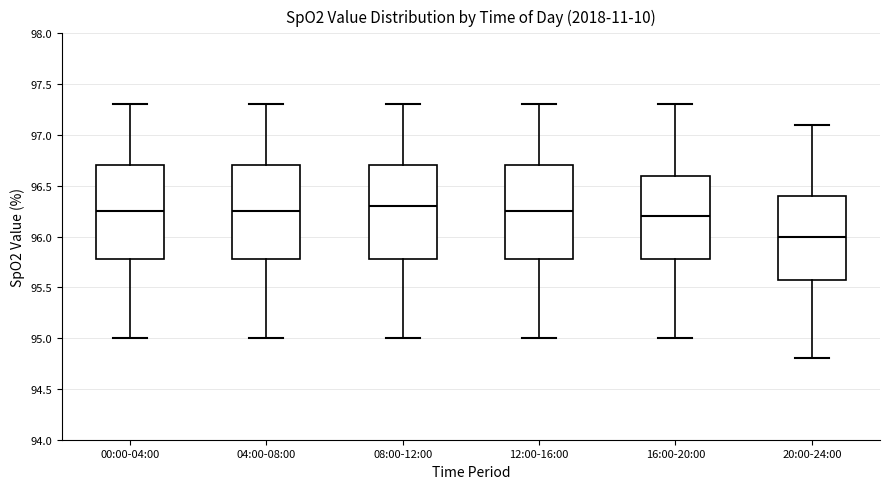

Reading left to right, transcribe this box plot: for each box, give where its median line is, the range the box spans, and where its two whiskers end, as read against the y-axis. The values are not printed on the chart, so give them approximately, as read against the axis.

00:00-04:00: median 96.25, box 95.80 to 96.70, whiskers 95.00 to 97.30
04:00-08:00: median 96.25, box 95.80 to 96.70, whiskers 95.00 to 97.30
08:00-12:00: median 96.30, box 95.80 to 96.70, whiskers 95.00 to 97.30
12:00-16:00: median 96.25, box 95.80 to 96.70, whiskers 95.00 to 97.30
16:00-20:00: median 96.20, box 95.80 to 96.60, whiskers 95.00 to 97.30
20:00-24:00: median 96.00, box 95.60 to 96.40, whiskers 94.80 to 97.10